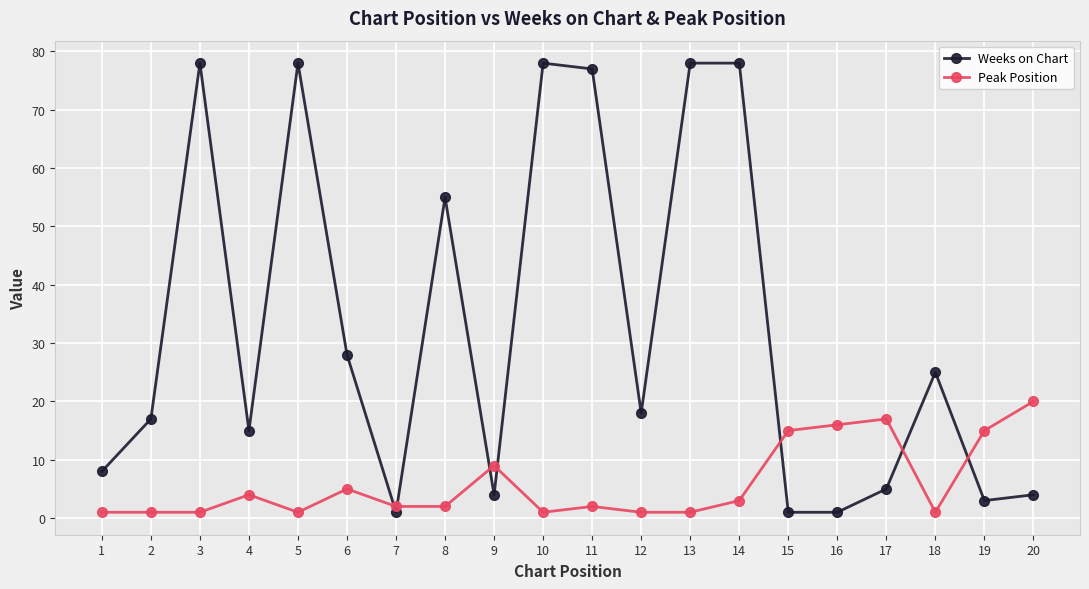

List the series in order of their peak value, highest first.

Weeks on Chart, Peak Position